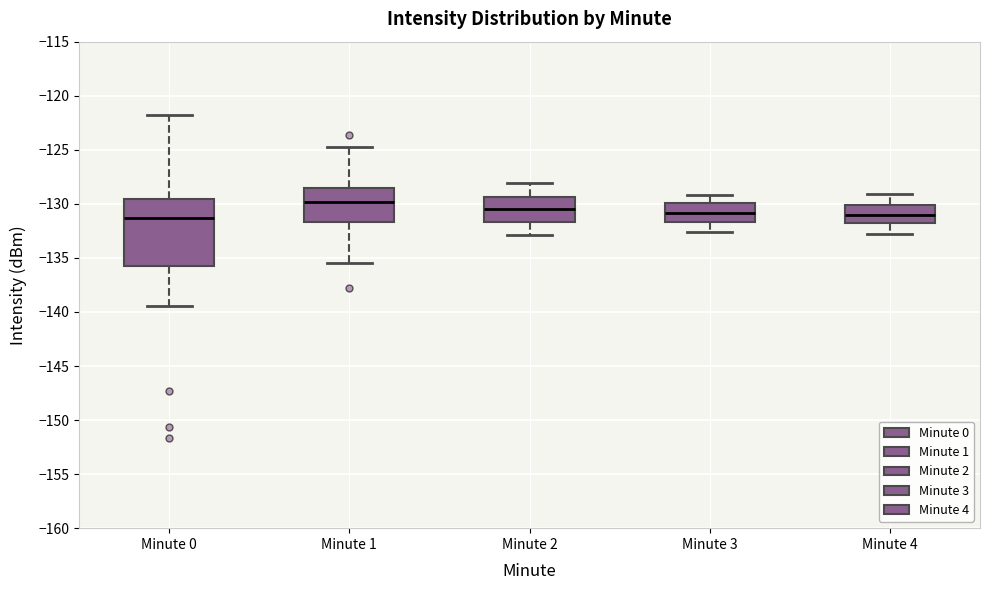

Which box is the tallest, from its lower edge to its upper edge?

Minute 0